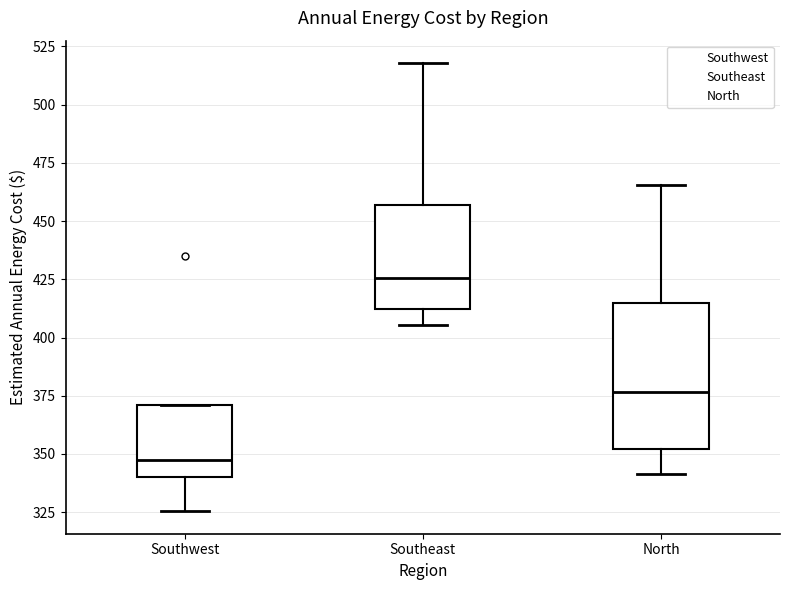

Reading left to right, read every box against the y-axis: the position of its median line, the range the box covers, and the ends of its whiskers. The values are not printed on the chart, so give them approximately, as read against the axis.

Southwest: median 350, box 340 to 370, whiskers 325 to 370
Southeast: median 425, box 410 to 455, whiskers 405 to 520
North: median 375, box 350 to 415, whiskers 340 to 465